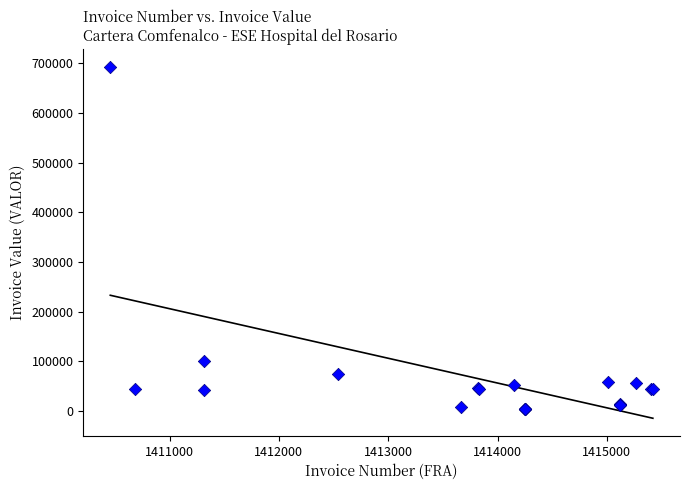

What Y value in the scatter plot is closest to 348493?

100824